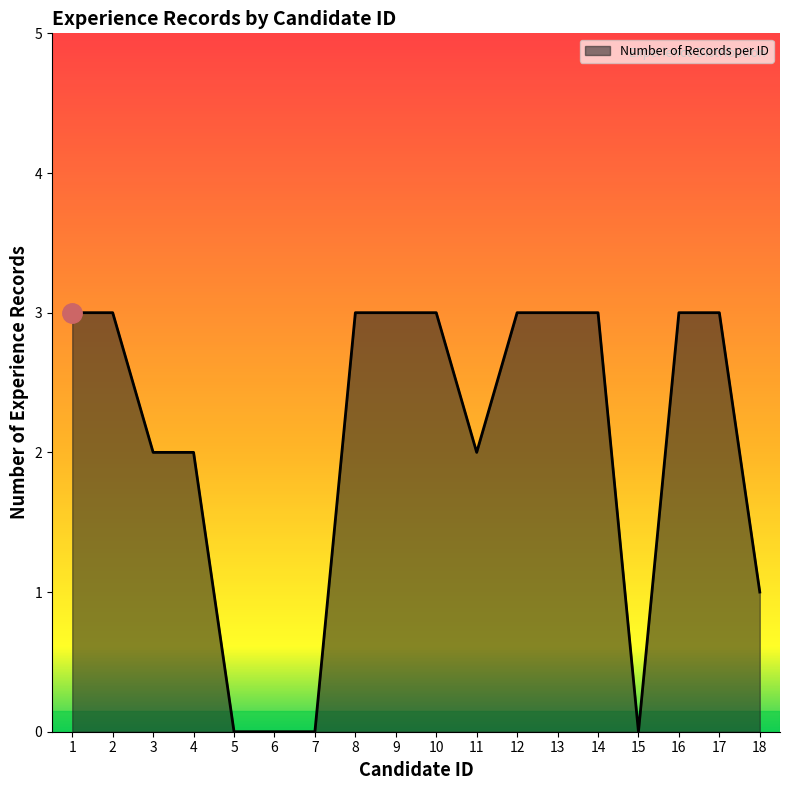

What is the difference between the values at 6 and 9?

3